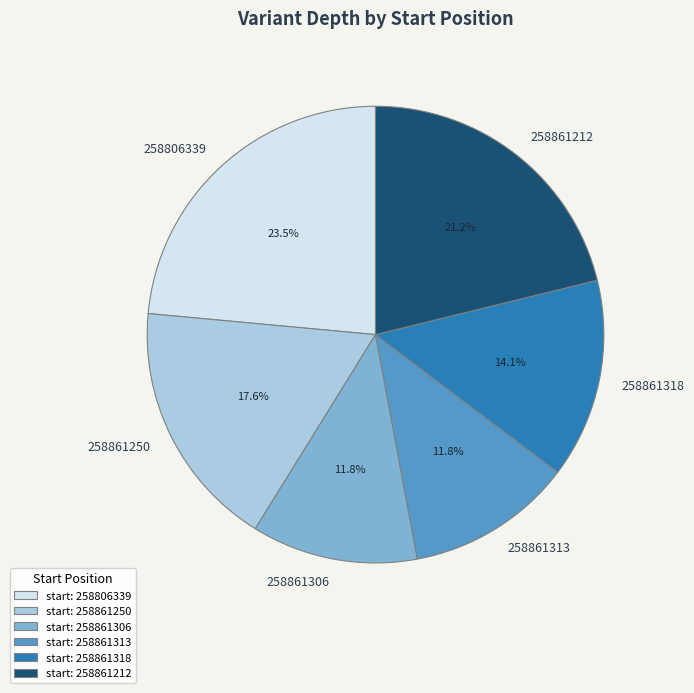

What percentage do 258861306 and 258861318 together represent?

25.9%